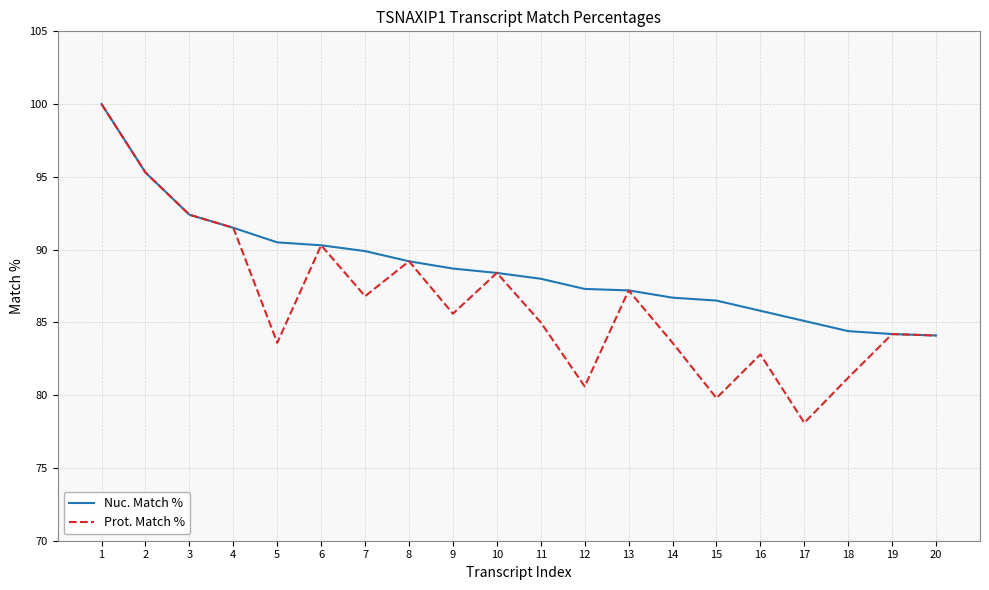

List the series in order of their overall mean, highest first.

Nuc. Match %, Prot. Match %